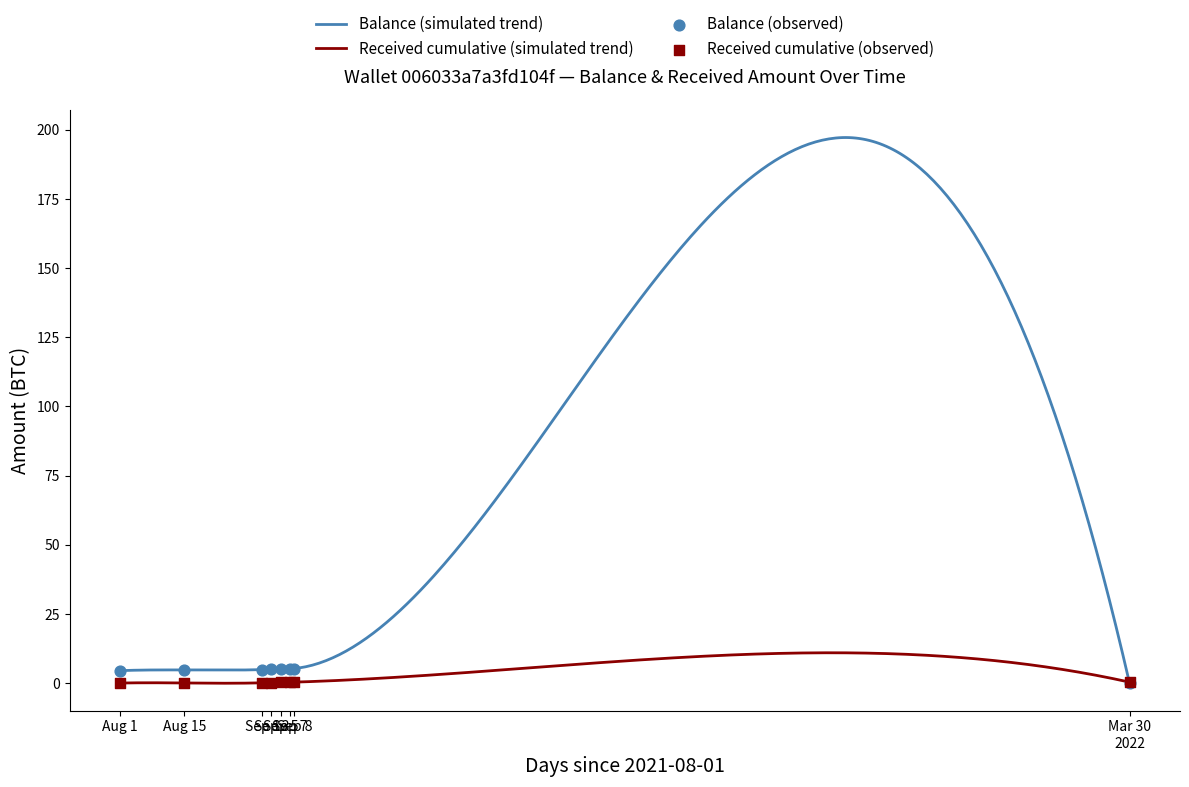

Which series has the largest total across all categories?

Balance (simulated trend)